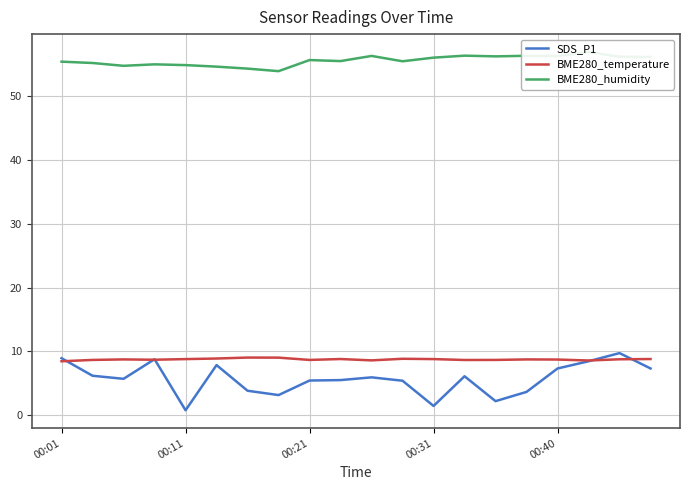

True or false: SDS_P1 has a value of 9.7 at 00:21.

False